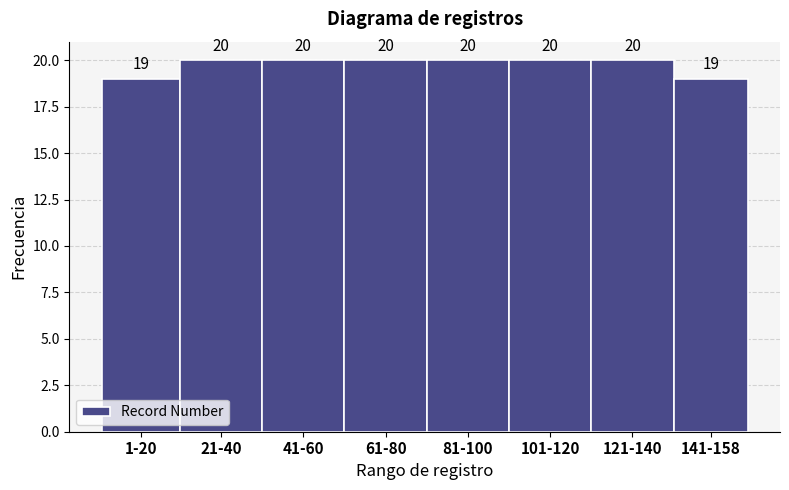

Reading left to right, transcribe all the data shown in this chart.

19	20	20	20	20	20	20	19